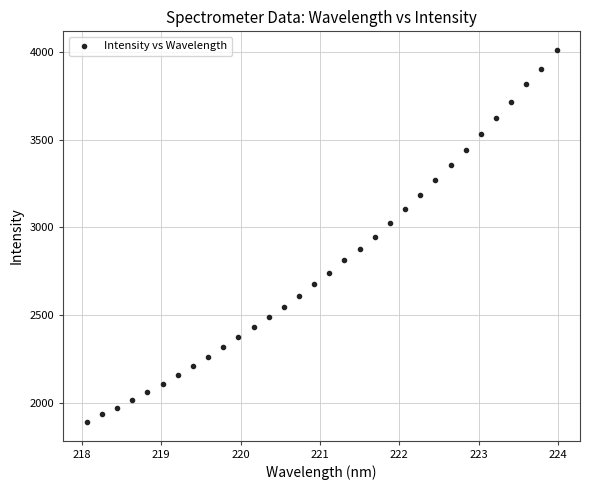

What is the range of Y values (max minus min)?

2123.4